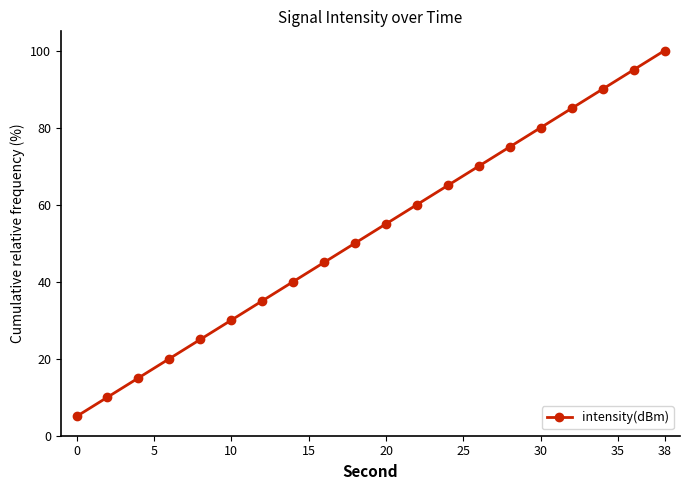

What is the sum of all values?

1050.0